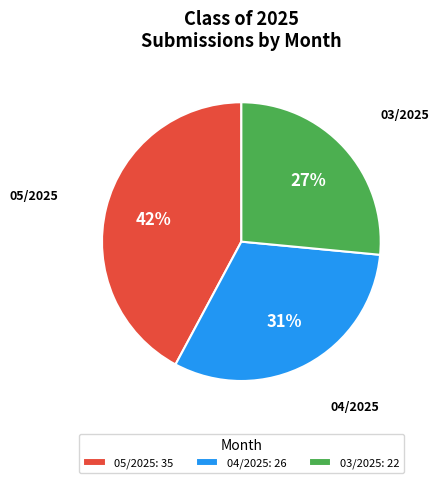

Which category has the smallest portion of the pie?

03/2025: 22